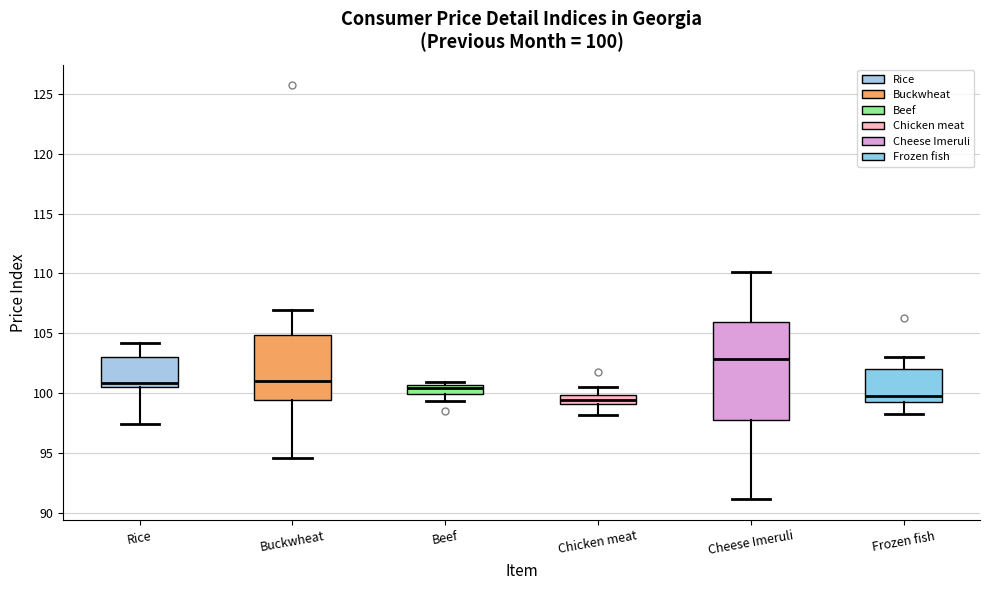

Which box's median line is the highest?

Cheese Imeruli